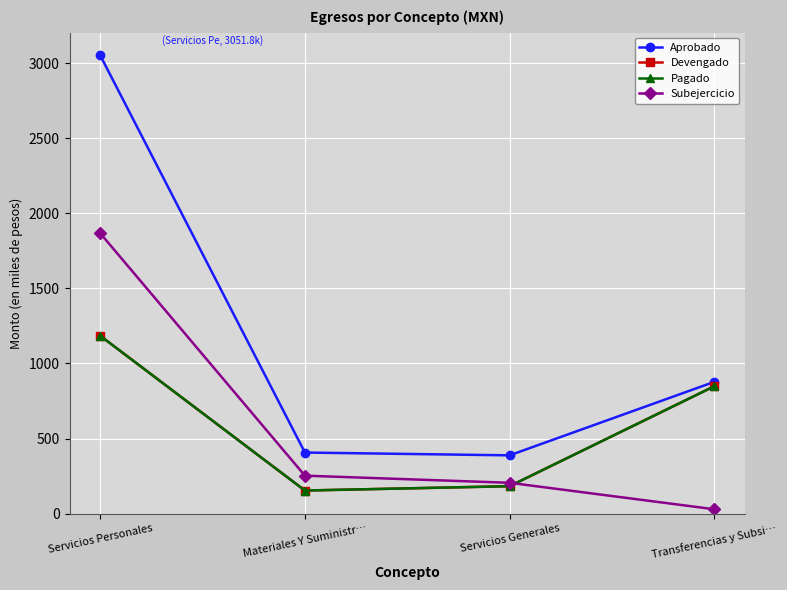

At which category does the chart reach its minimum across all series?

Transferencias y Subsi…